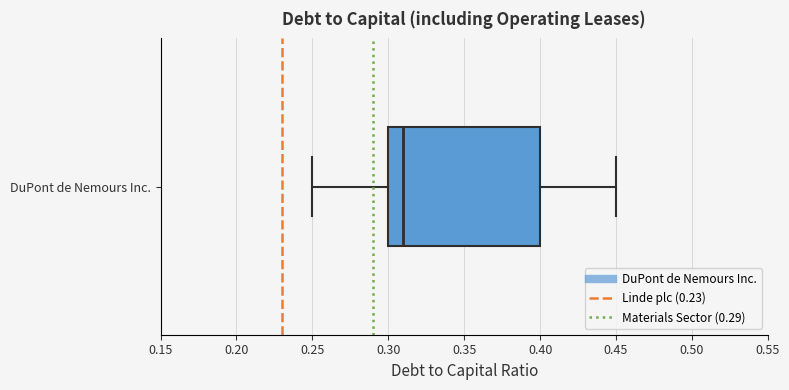

Read this box plot against the x-axis: the position of the median line, the range covered by the box, and the ends of both whiskers. The values are not printed on the chart, so give them approximately, as read against the axis.

median 0.31, box 0.30 to 0.40, whiskers 0.25 to 0.45